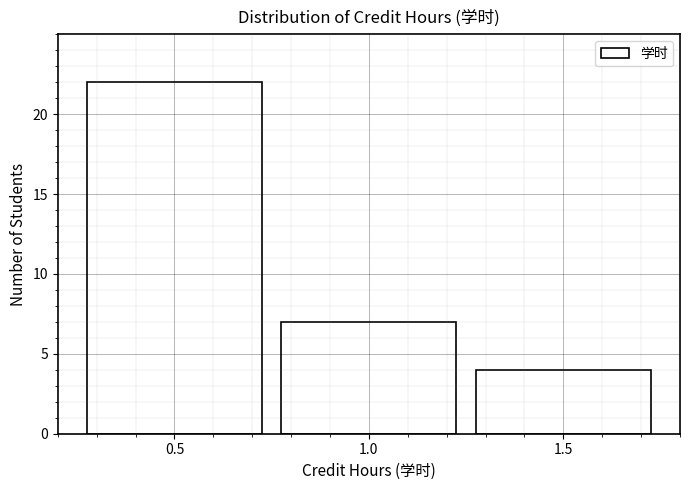

Reading left to right, transcribe all the data shown in this chart.

22	7	4